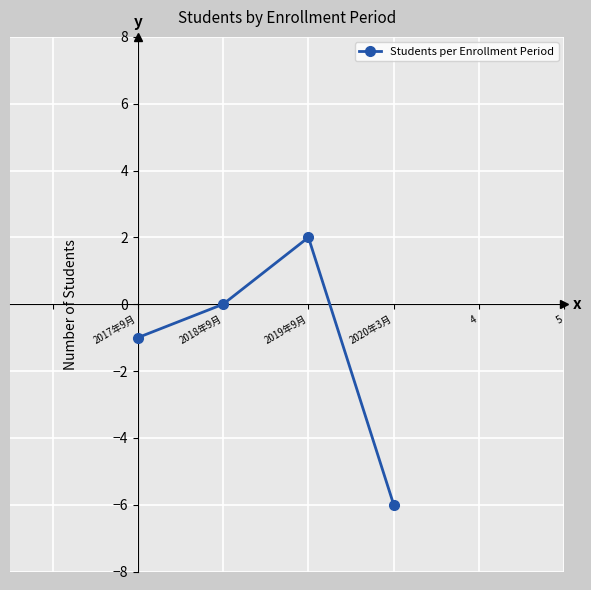

What is the label of the 2nd point from the right?

2019年9月